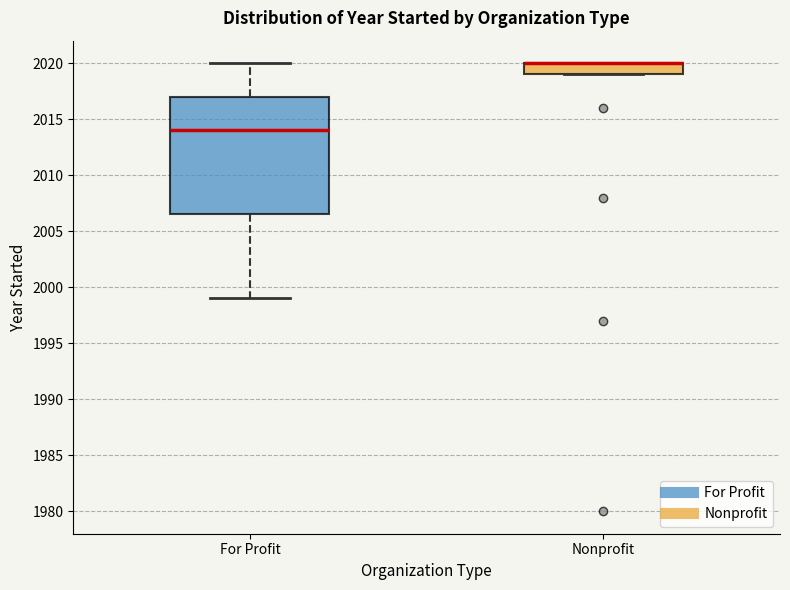

Which box is the tallest, from its lower edge to its upper edge?

For Profit